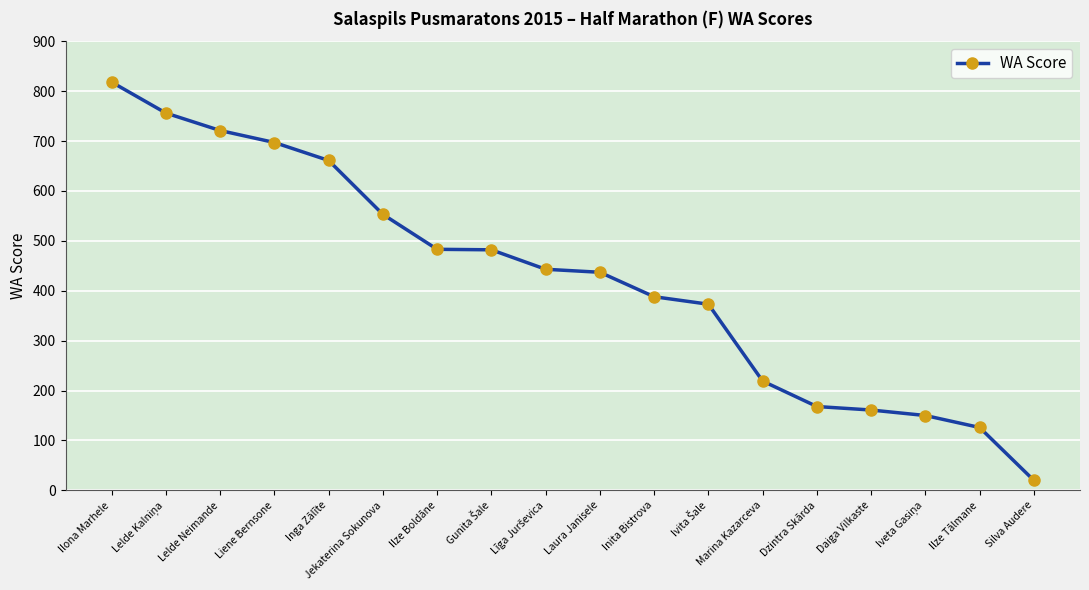

True or false: the data shows 126 at Ilze Tālmane.

True